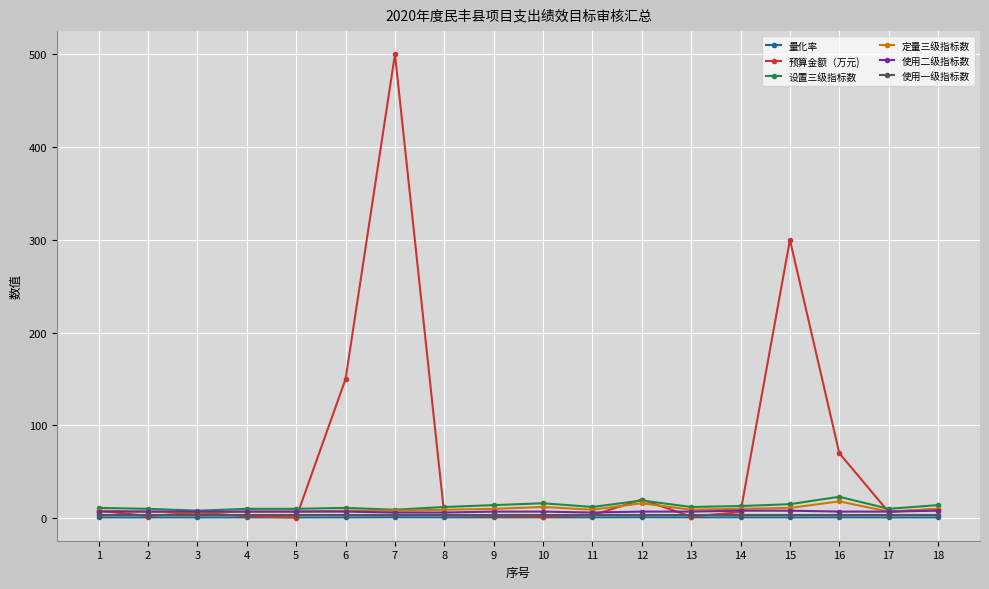

Is it true that 预算金额（万元) equals 70.0 at 16?

True